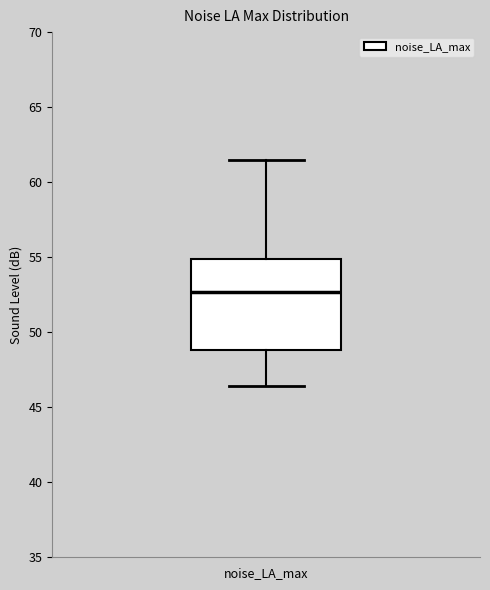

Transcribe this box plot: give where the median line is, the range the box spans, and where the two whiskers end, as read against the y-axis. The values are not printed on the chart, so give them approximately, as read against the axis.

median 52.5, box 49.0 to 55.0, whiskers 46.5 to 61.5